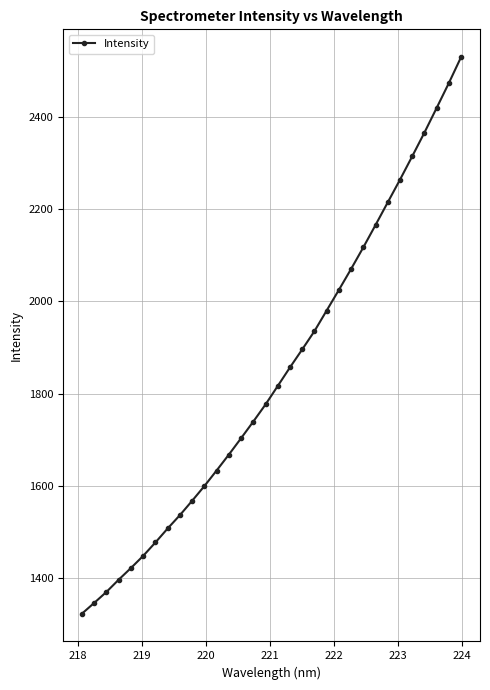

What is the value of the 1st point from the left?

1323.6